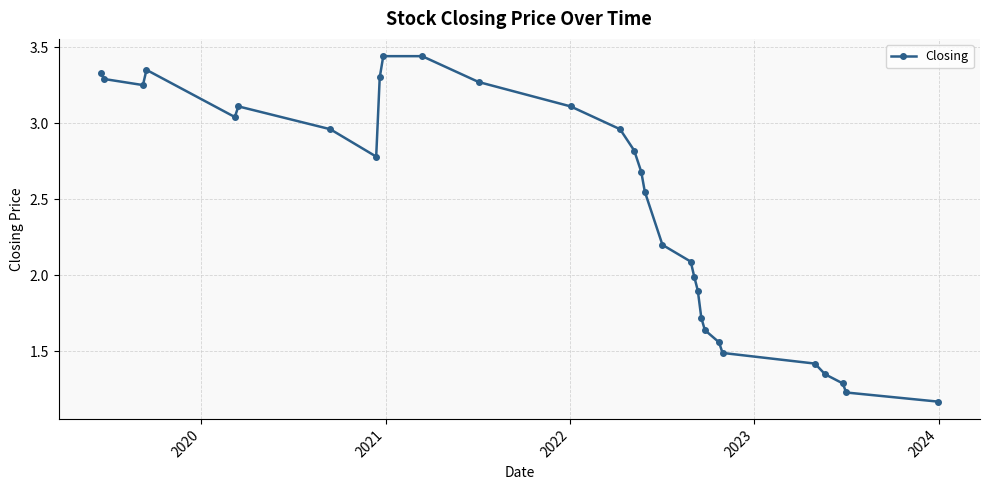

What is the difference between the maximum and minimum values?

2.3